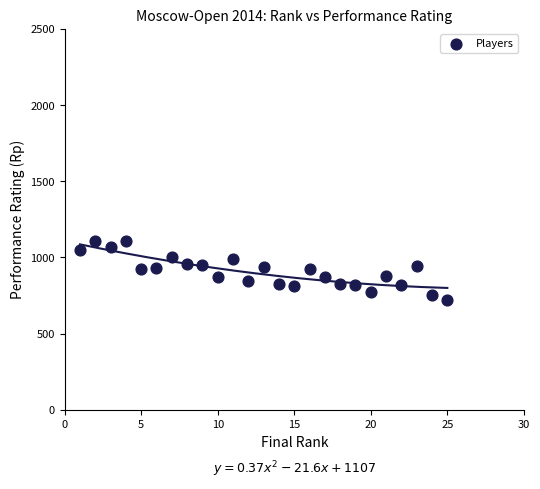

What is the range of X values (max minus min)?

24